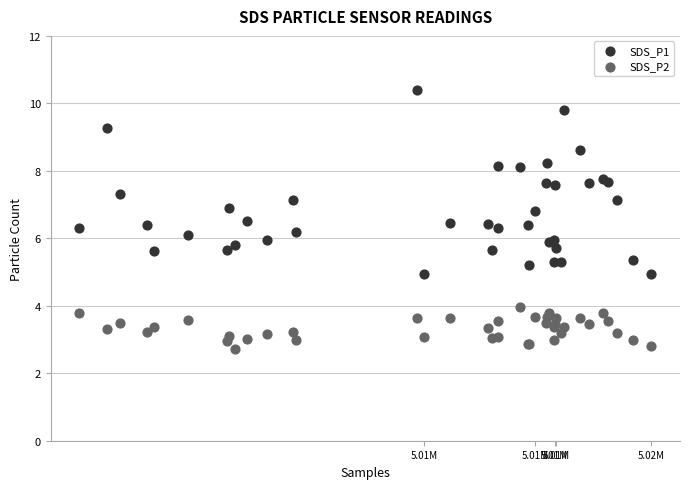

Which series has the largest Y range (max minus min)?

SDS_P1